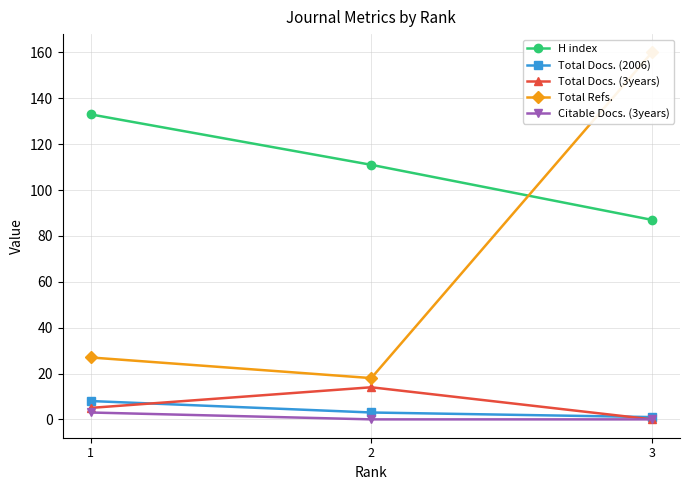

At which label is Total Refs. closest to 89?

1